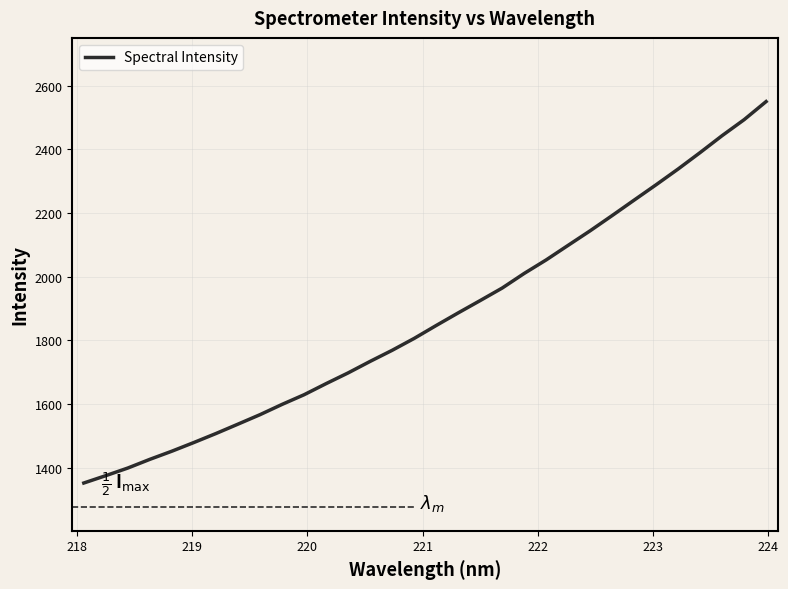

What is the smallest value displayed?

1351.7